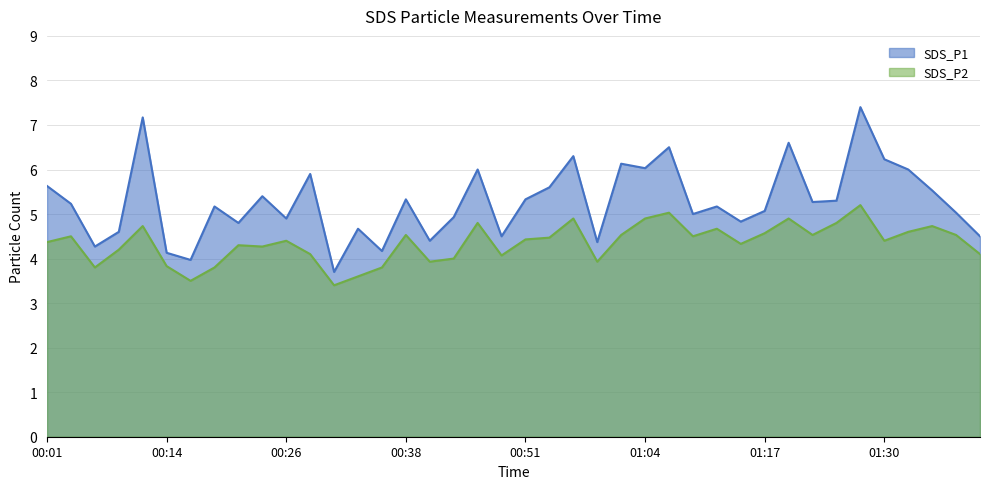

What is the sum of all SDS_P1 values?

211.1